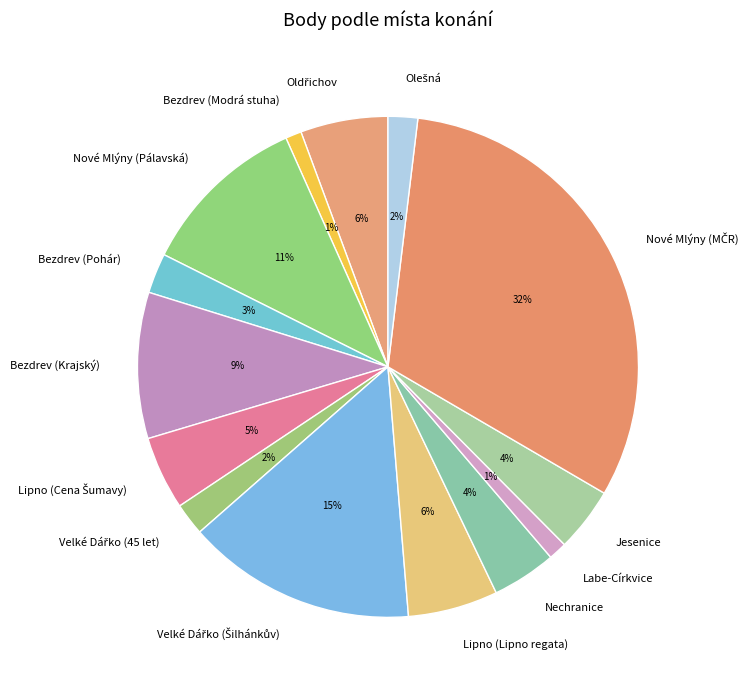

True or false: Bezdrev (Modrá stuha) accounts for 8% of the total.

False